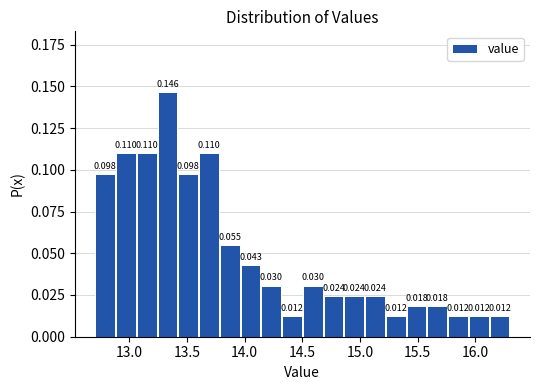

Read against the x-axis, roughly where is the centre of the tallest bar?

13.35